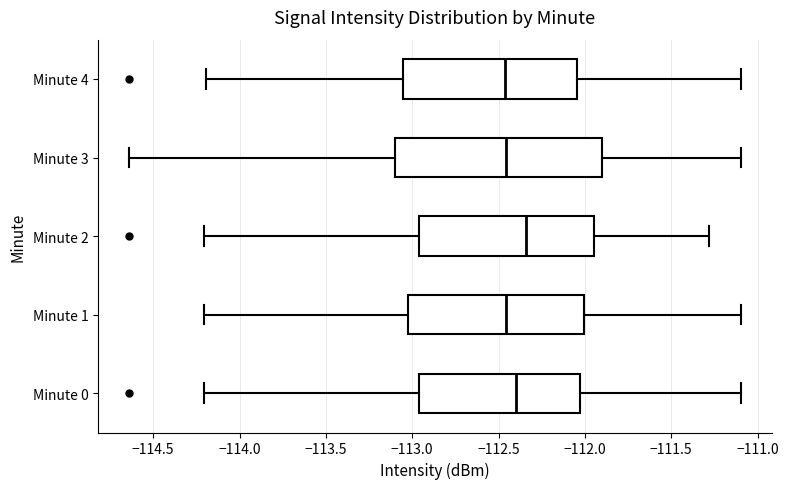

Which box's median line is the furthest to the right?

Minute 2